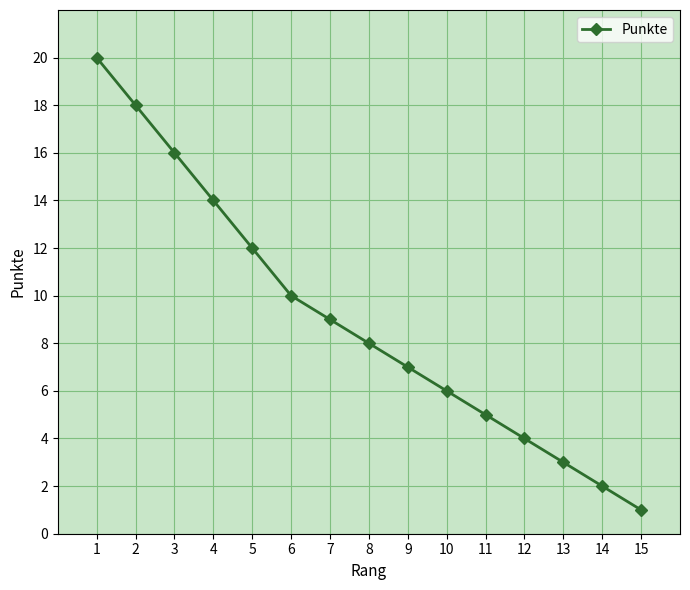

What is the difference between the values at 11 and 7?

4